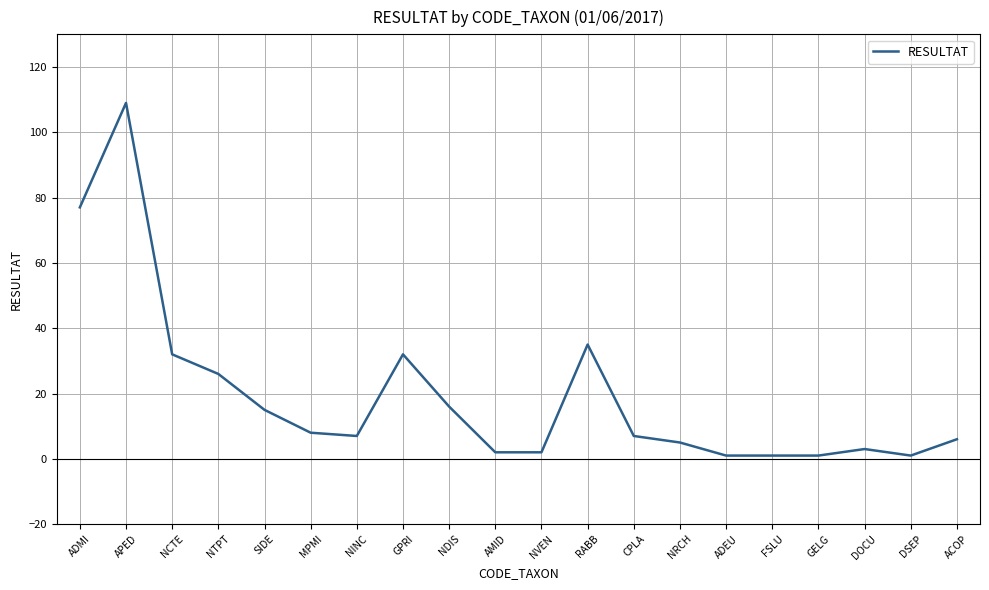

What is the sum of the values at AMID and NRCH?

7